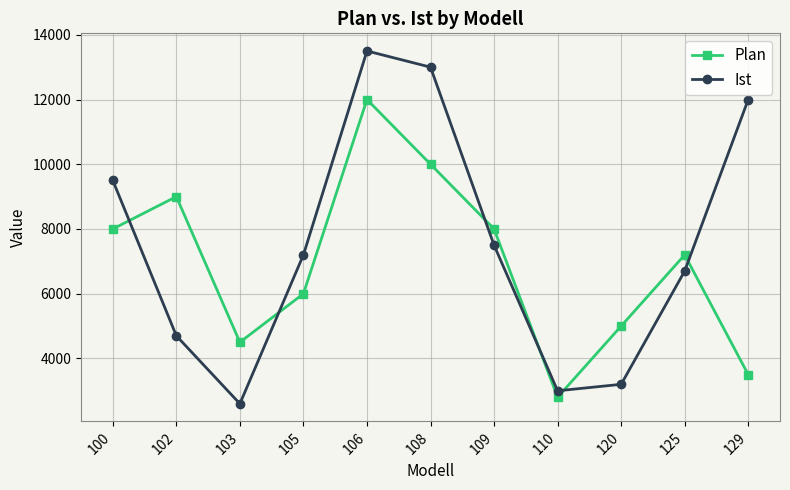

At which label does Ist reach its peak?

106